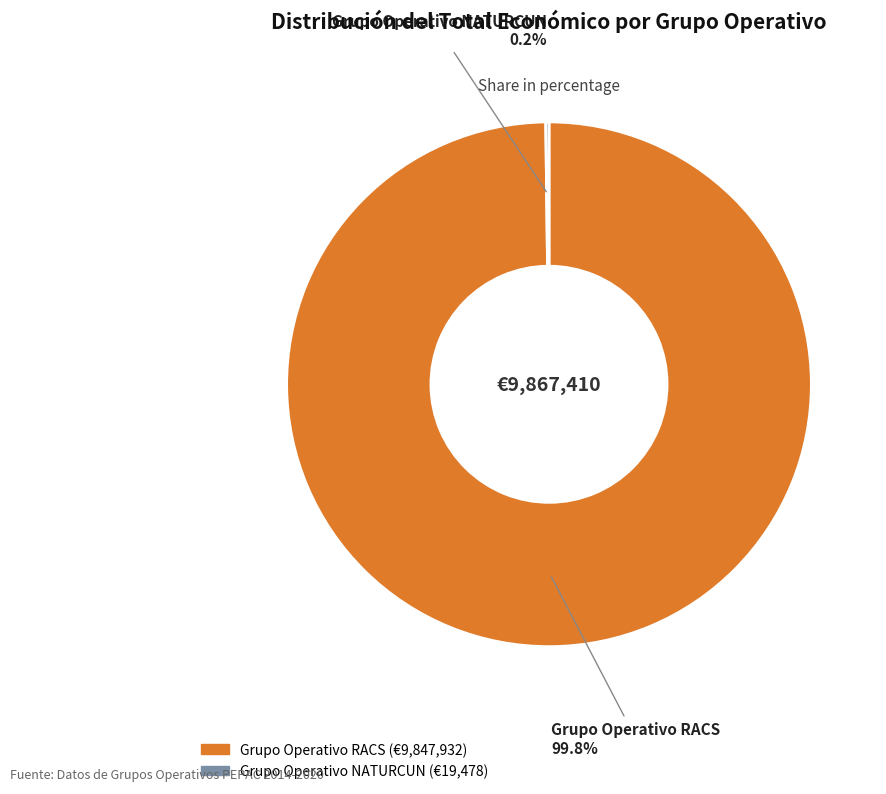

To the nearest percent, what is the difference between the largest and smallest slice percentages?

100%